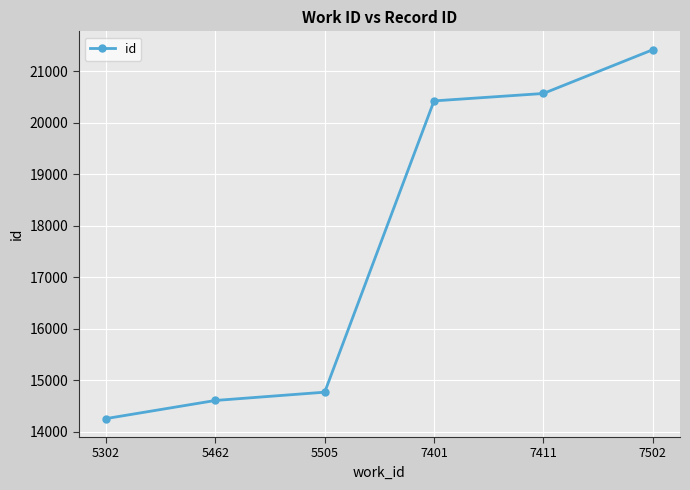

Is it true that the value at 5462 is 14609?

True